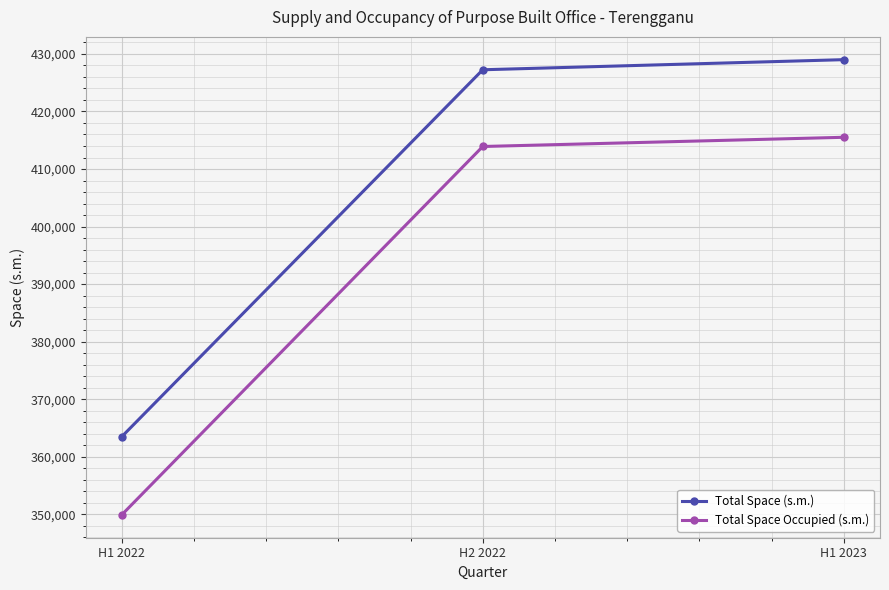

What is the approximate value of Total Space (s.m.) at H1 2023, to the nearest 50?

429000